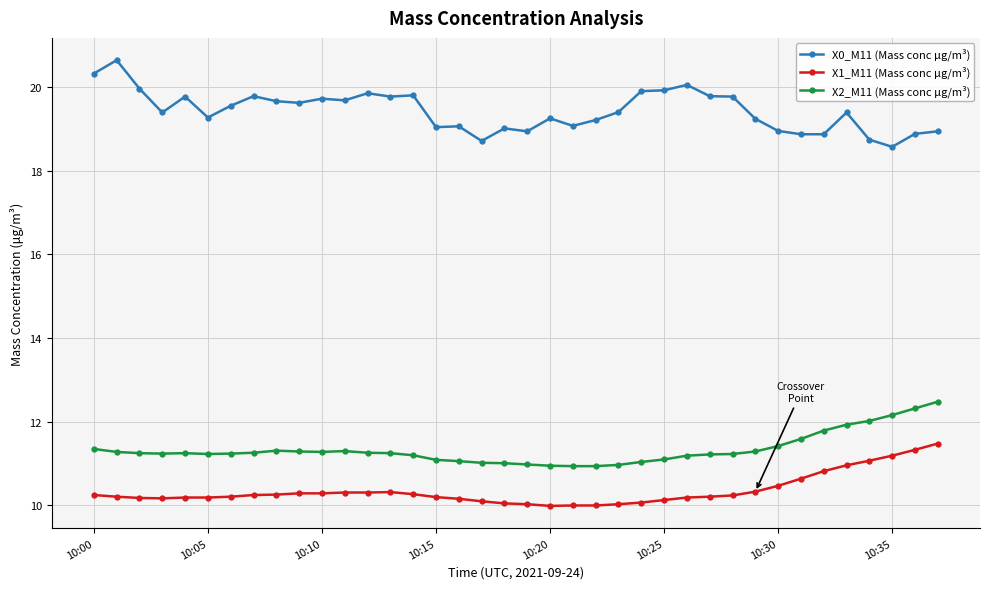

Which series has the largest total across all categories?

X0_M11 (Mass conc μg/m³)